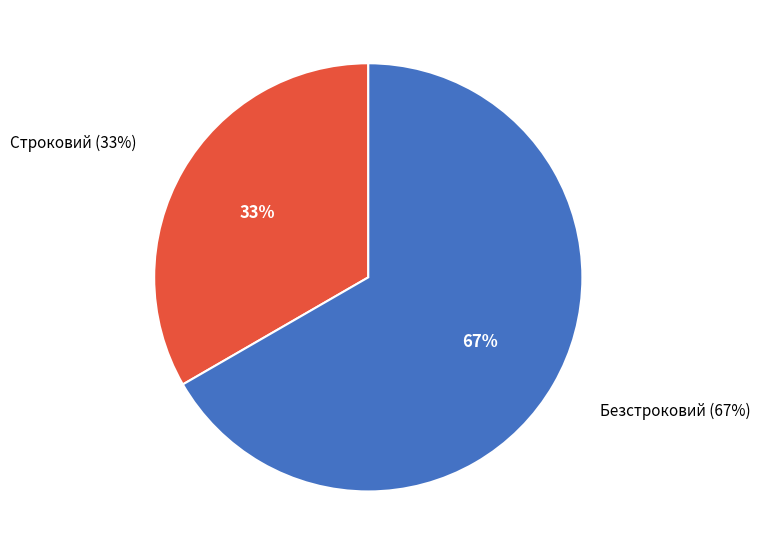

Does Безстроковий represent more than half of the total?

Yes